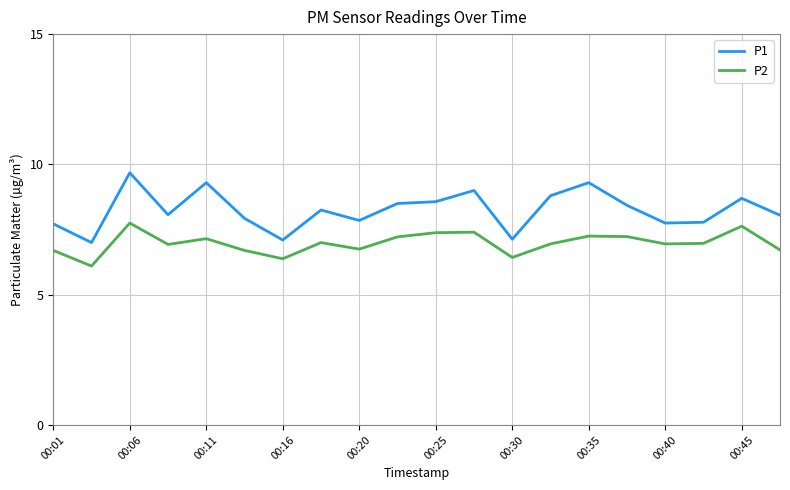

What is the highest value of the P1 series?

9.7